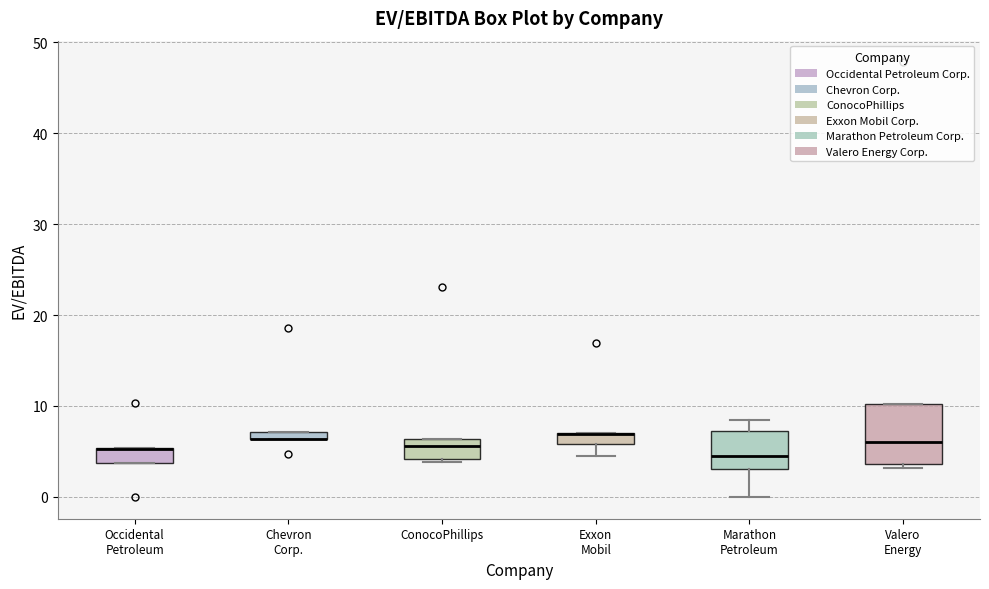

Where is the lower edge of the box for Occidental Petroleum on the y-axis? The values are not printed on the chart, so give them approximately, as read against the axis.

4